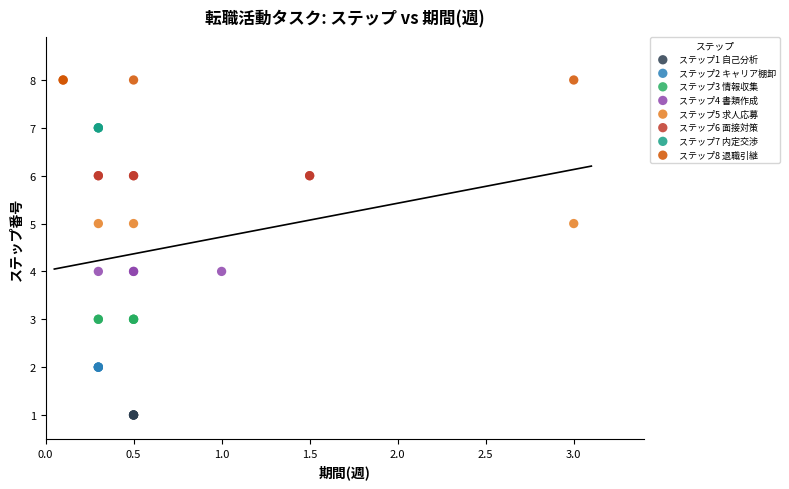

Which series contains the highest Y value?

ステップ8 退職引継